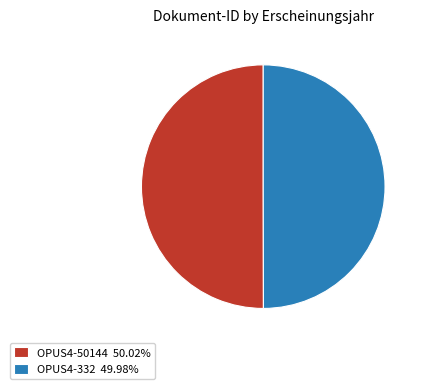

Approximately how many times larger is the value at OPUS4-332 49.98% compared to OPUS4-50144 50.02%?

1.0